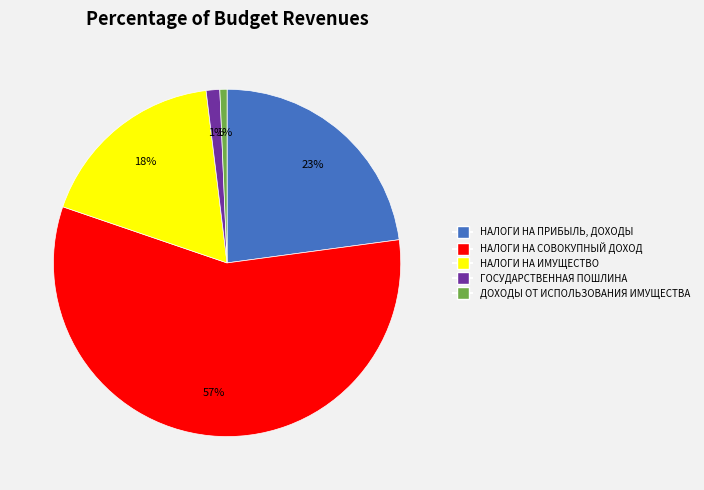

What percentage is the ДОХОДЫ ОТ ИСПОЛЬЗОВАНИЯ ИМУЩЕСТВА slice, to the nearest percent?

1%